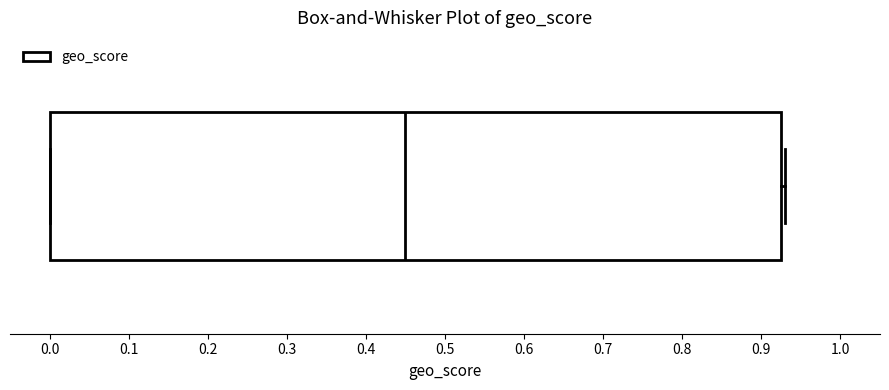

Where is the right edge of the box on the x-axis? The values are not printed on the chart, so give them approximately, as read against the axis.

0.93